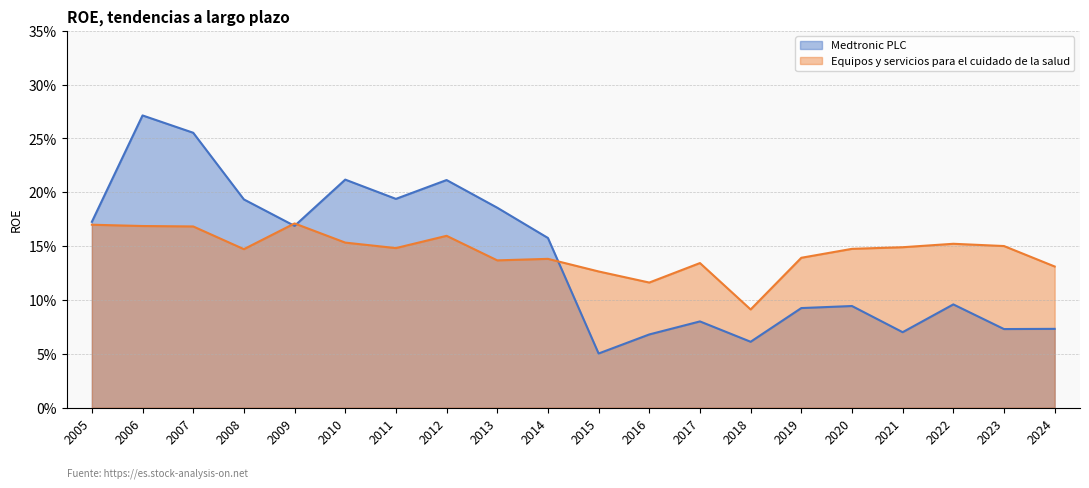

List the labels in order of Equipos y servicios para el cuidado de la salud value, largest first.

2009, 2005, 2006, 2007, 2012, 2010, 2022, 2023, 2021, 2011, 2020, 2008, 2019, 2014, 2013, 2017, 2024, 2015, 2016, 2018